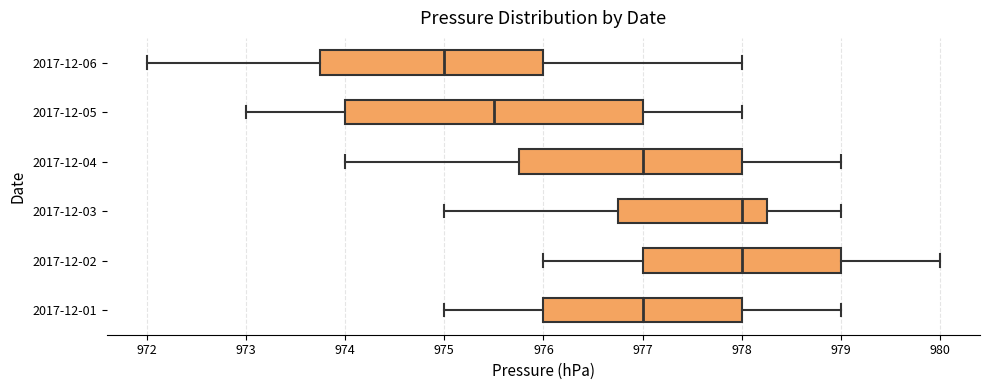

Reading bottom to top, read every box against the x-axis: the position of its median line, the range the box covers, and the ends of its whiskers. The values are not printed on the chart, so give them approximately, as read against the axis.

2017-12-01: median 977.0, box 976.0 to 978.0, whiskers 975.0 to 979.0
2017-12-02: median 978.0, box 977.0 to 979.0, whiskers 976.0 to 980.0
2017-12-03: median 978.0, box 976.8 to 978.3, whiskers 975.0 to 979.0
2017-12-04: median 977.0, box 975.8 to 978.0, whiskers 974.0 to 979.0
2017-12-05: median 975.5, box 974.0 to 977.0, whiskers 973.0 to 978.0
2017-12-06: median 975.0, box 973.8 to 976.0, whiskers 972.0 to 978.0